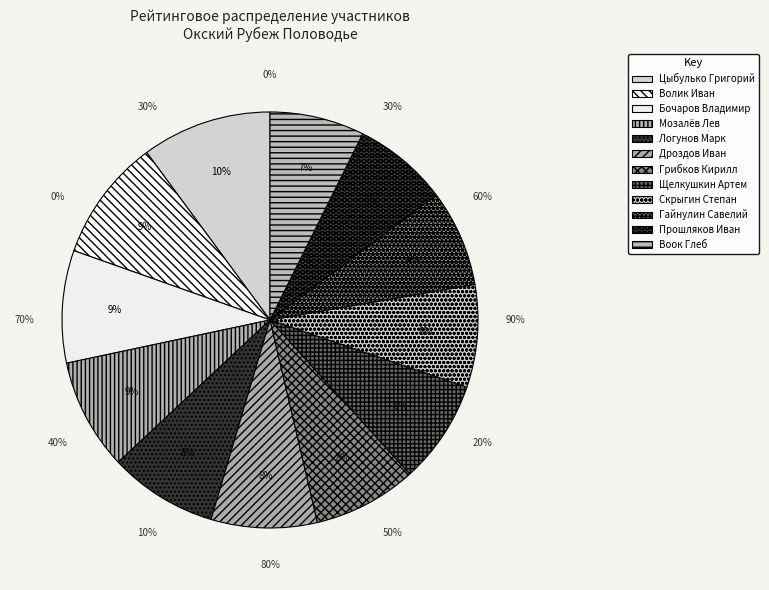

Does 1539 represent more than half of the total?

No